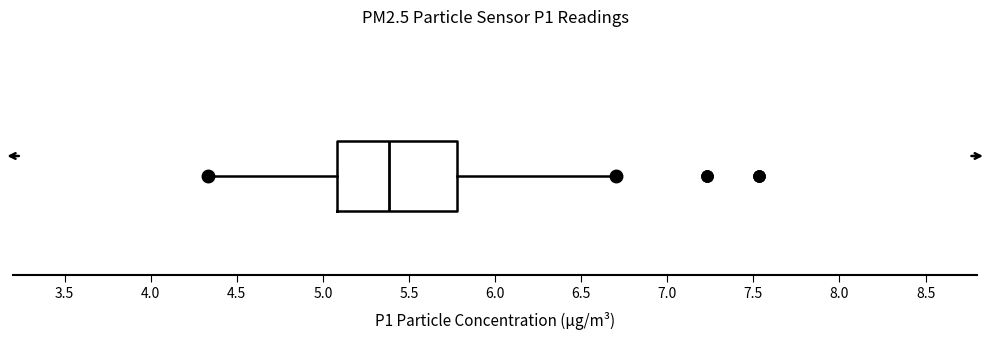

Read this box plot against the x-axis: the position of the median line, the range covered by the box, and the ends of both whiskers. The values are not printed on the chart, so give them approximately, as read against the axis.

median 5.40, box 5.10 to 5.80, whiskers 4.35 to 6.70